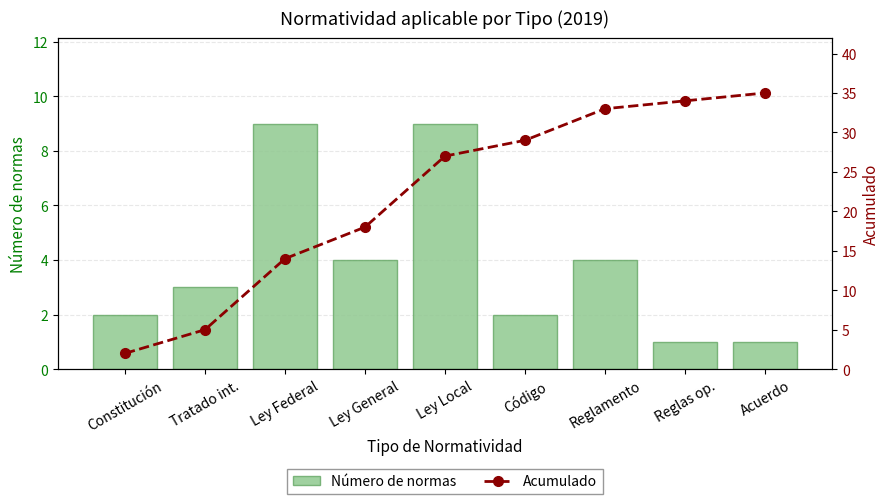

Reading left to right, transcribe all the data shown in this chart.

Número de normas: 2	3	9	4	9	2	4	1	1
Acumulado: 2	5	14	18	27	29	33	34	35